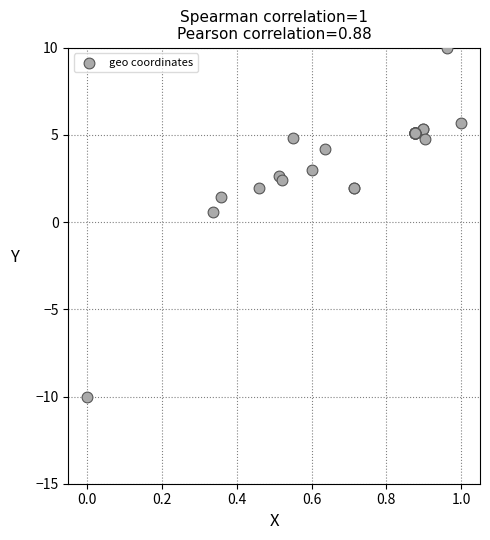

What Y value in the scatter plot is closest to 0?

0.6